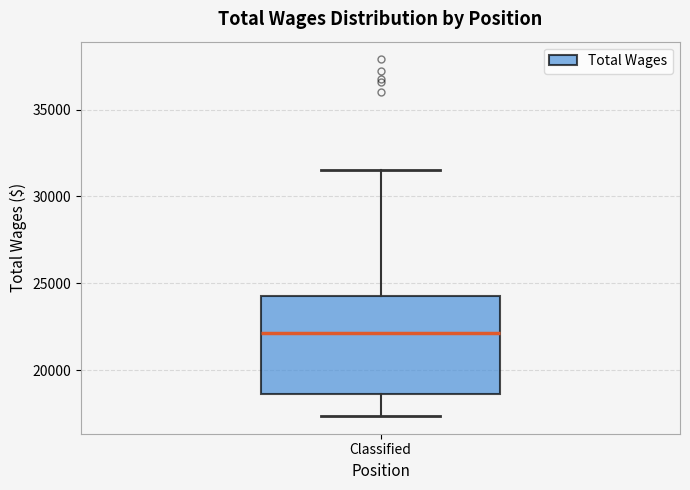

Transcribe this box plot: give where the median line is, the range the box spans, and where the two whiskers end, as read against the y-axis. The values are not printed on the chart, so give them approximately, as read against the axis.

median 22000, box 18500 to 24500, whiskers 17500 to 31500